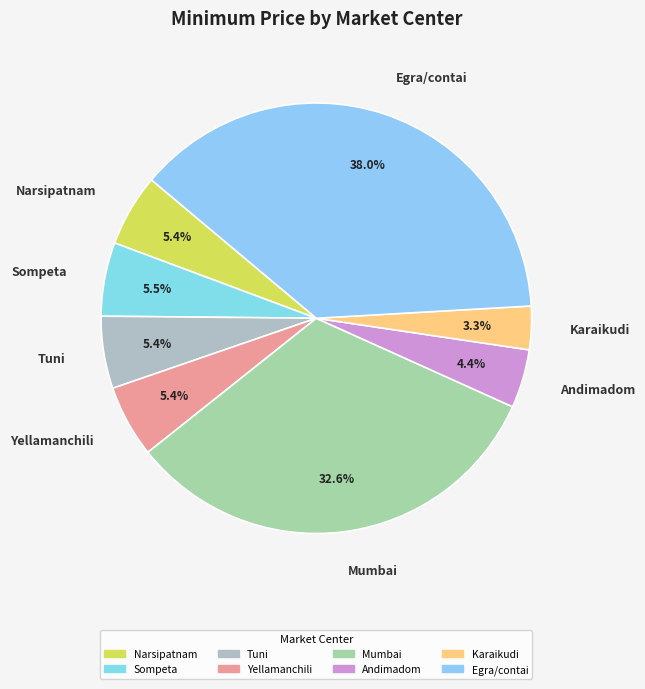

Approximately how many times larger is the value at Tuni compared to Yellamanchili?

1.0